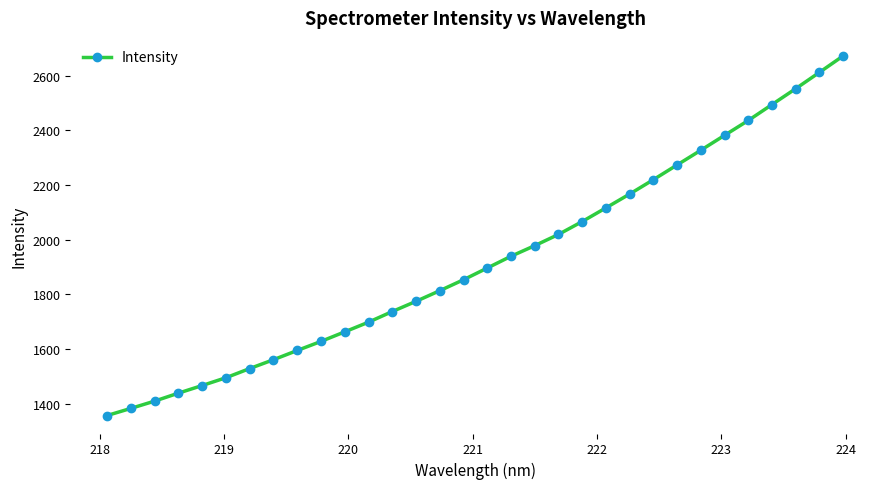

True or false: there are more than 0 points higher than both neighbors.

False